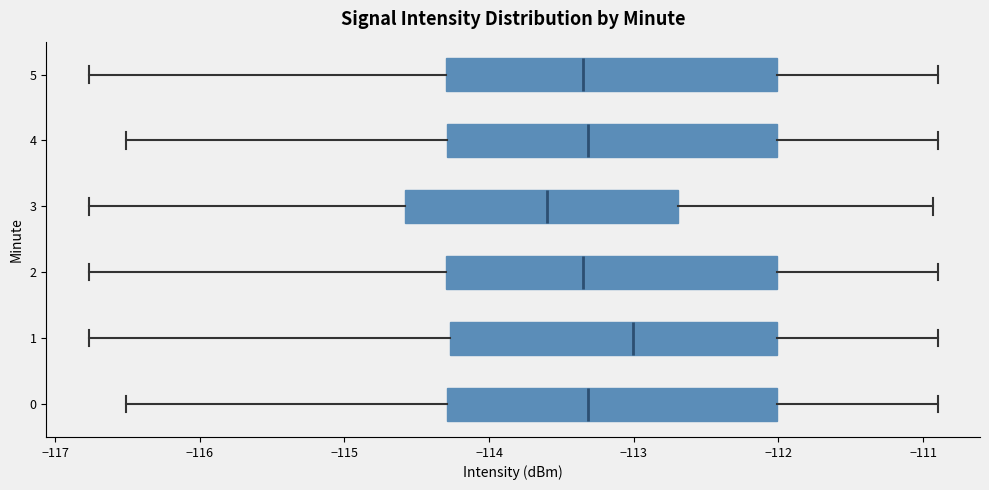

Reading bottom to top, transcribe this box plot: for each box, give where its median line is, the range the box spans, and where its two whiskers end, as read against the x-axis. The values are not printed on the chart, so give them approximately, as read against the axis.

0: median -113.3, box -114.3 to -112.0, whiskers -116.5 to -110.9
1: median -113.0, box -114.3 to -112.0, whiskers -116.8 to -110.9
2: median -113.3, box -114.3 to -112.0, whiskers -116.8 to -110.9
3: median -113.6, box -114.6 to -112.7, whiskers -116.8 to -110.9
4: median -113.3, box -114.3 to -112.0, whiskers -116.5 to -110.9
5: median -113.3, box -114.3 to -112.0, whiskers -116.8 to -110.9